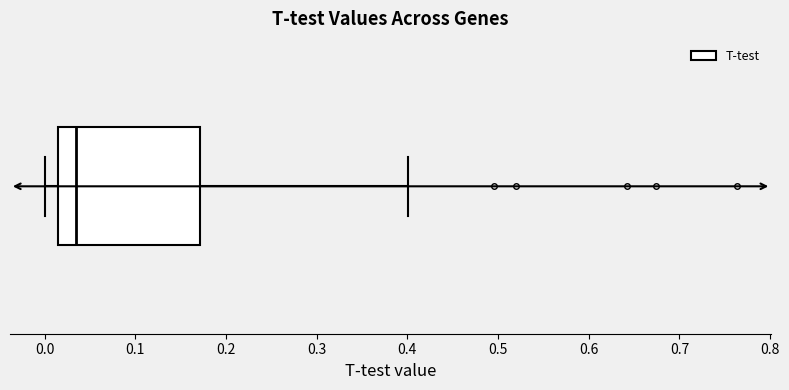

Transcribe this box plot: give where the median line is, the range the box spans, and where the two whiskers end, as read against the x-axis. The values are not printed on the chart, so give them approximately, as read against the axis.

median 0.03, box 0.01 to 0.17, whiskers 0.00 to 0.40